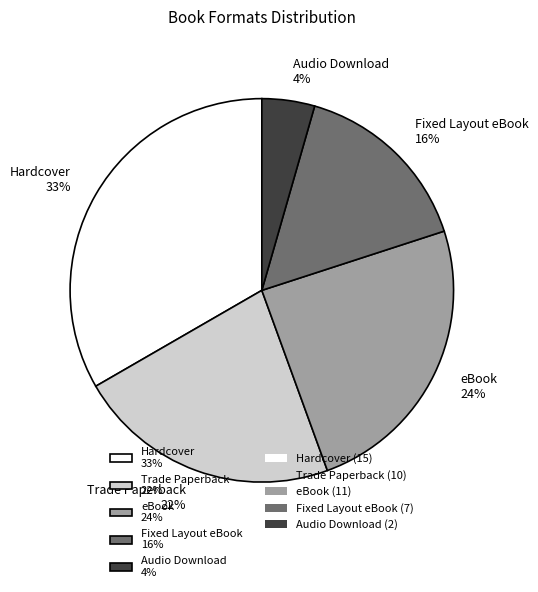

Count the number of slices in the pie.

5